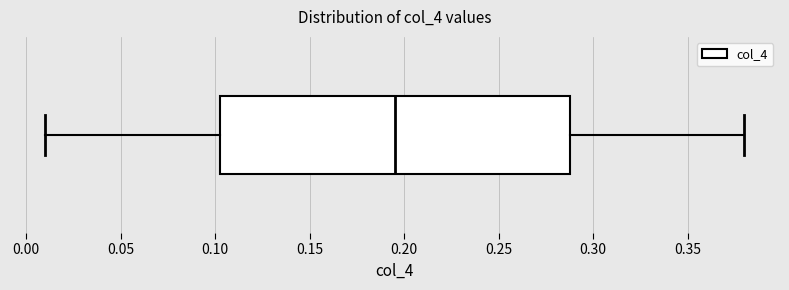

Transcribe this box plot: give where the median line is, the range the box spans, and where the two whiskers end, as read against the x-axis. The values are not printed on the chart, so give them approximately, as read against the axis.

median 0.195, box 0.105 to 0.290, whiskers 0.010 to 0.380